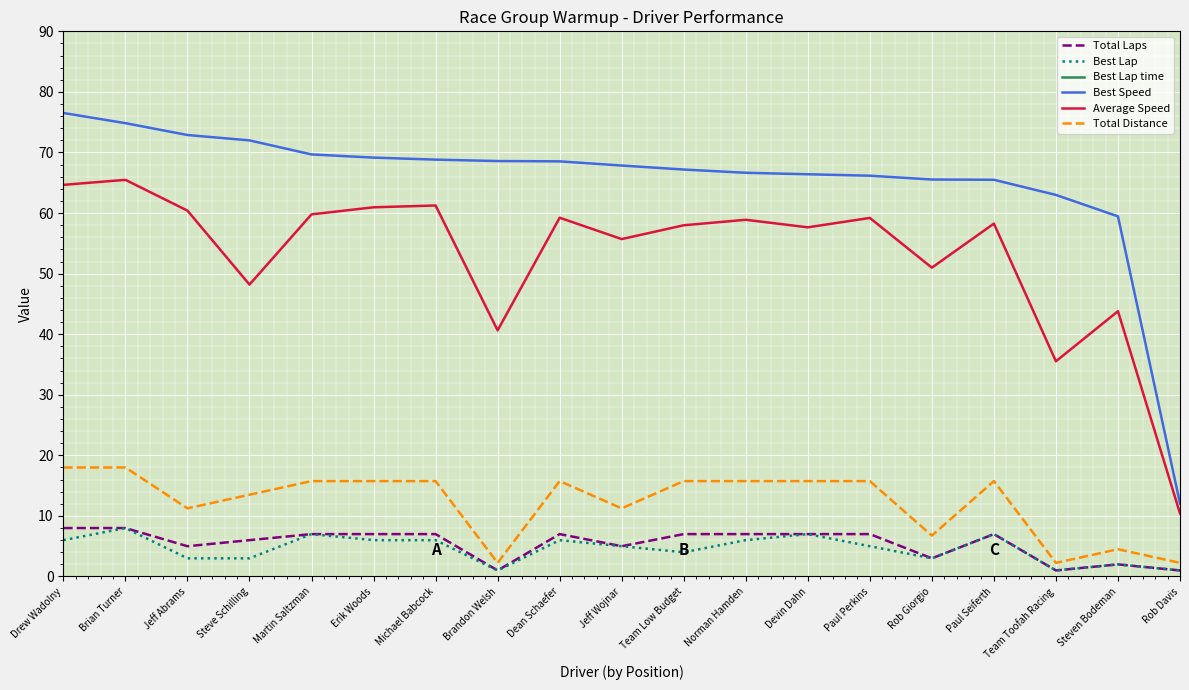

True or false: Total Distance and Average Speed intersect in this chart.

False